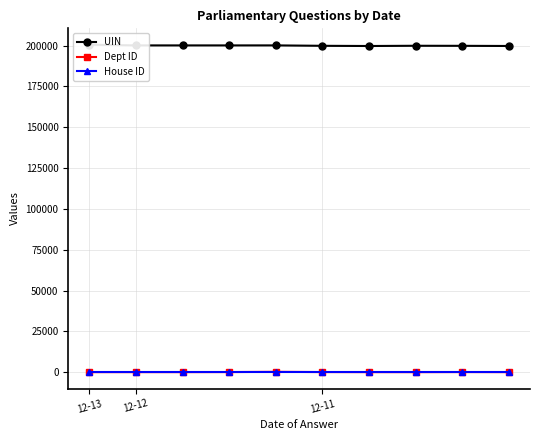

Reading right to left, what are all the values shown in this chart?

UIN: 199785	199883	199919	199774	199893	200149	200137	200139	200138	200571
Dept ID: 10	60	1	16	54	201	53	16	16	9
House ID: 1	1	1	1	1	1	1	1	1	1